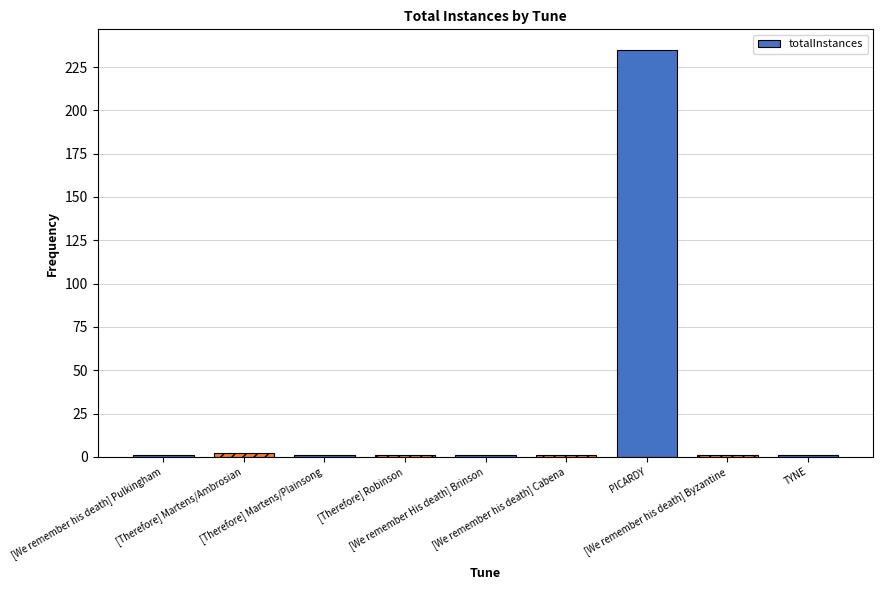

The value at [We remember his death] Byzantine is 1. True or false?

True